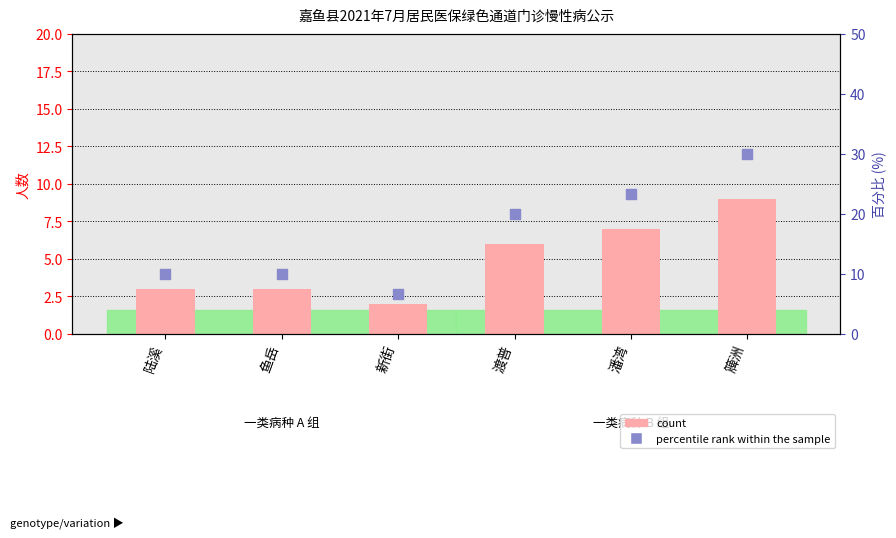

Is the value of percentile rank within the sample at 潘湾 greater than the value of count at 潘湾?

Yes